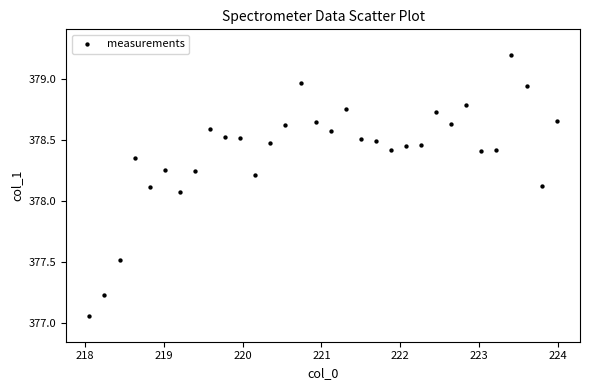

What is the range of X values (max minus min)?

5.9